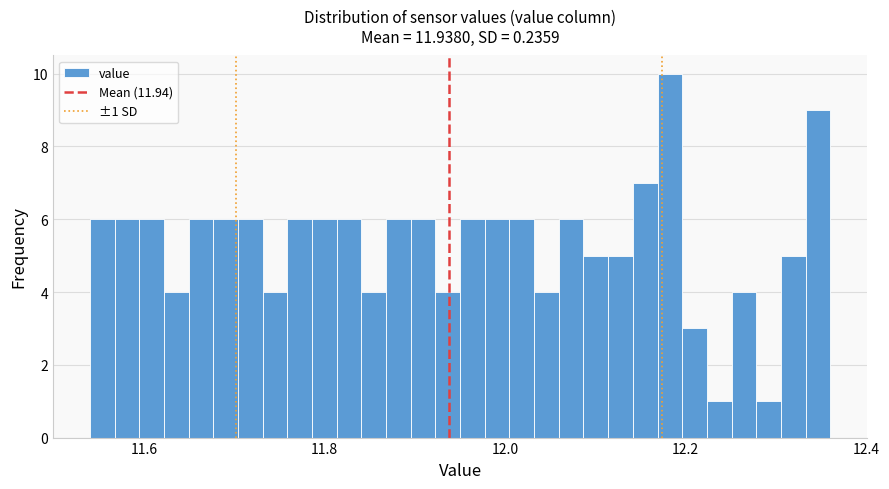

Read against the x-axis, roughly where is the centre of the tallest bar?

12.18